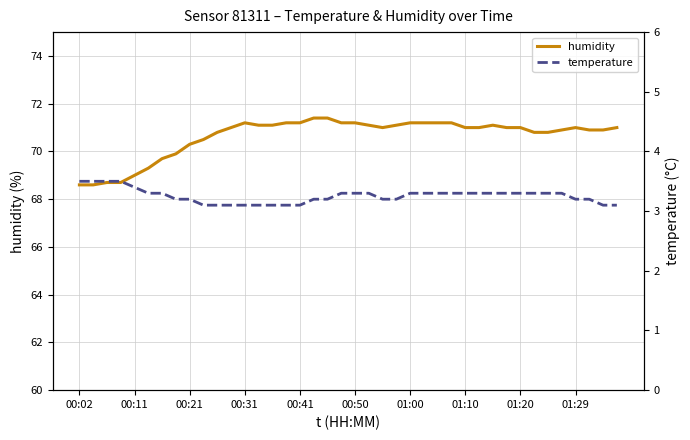

What is the greatest value displayed?

71.4